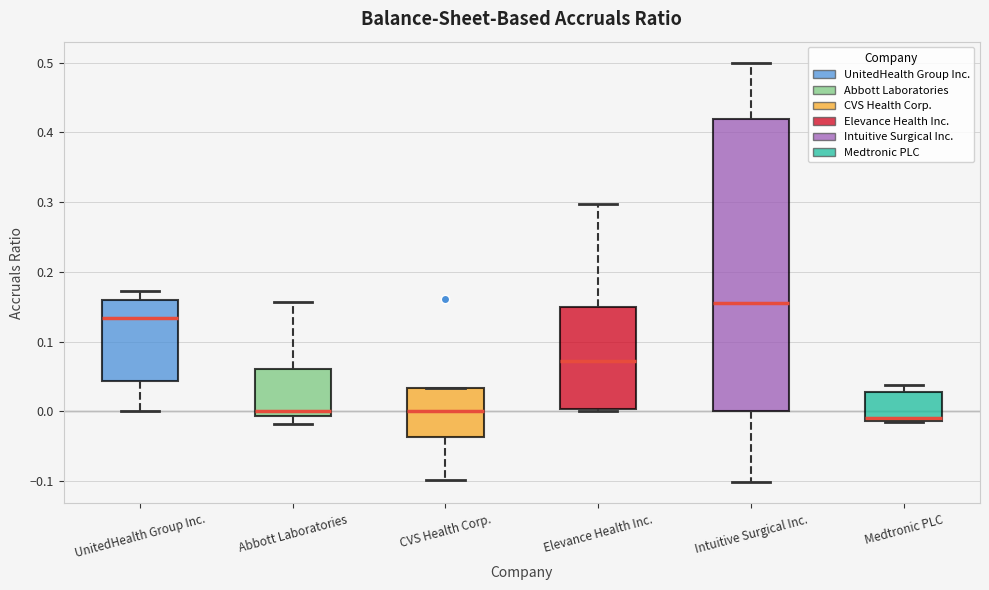

Comparing the boxes themselves (not the whiskers), which one is the tallest?

Intuitive Surgical Inc.